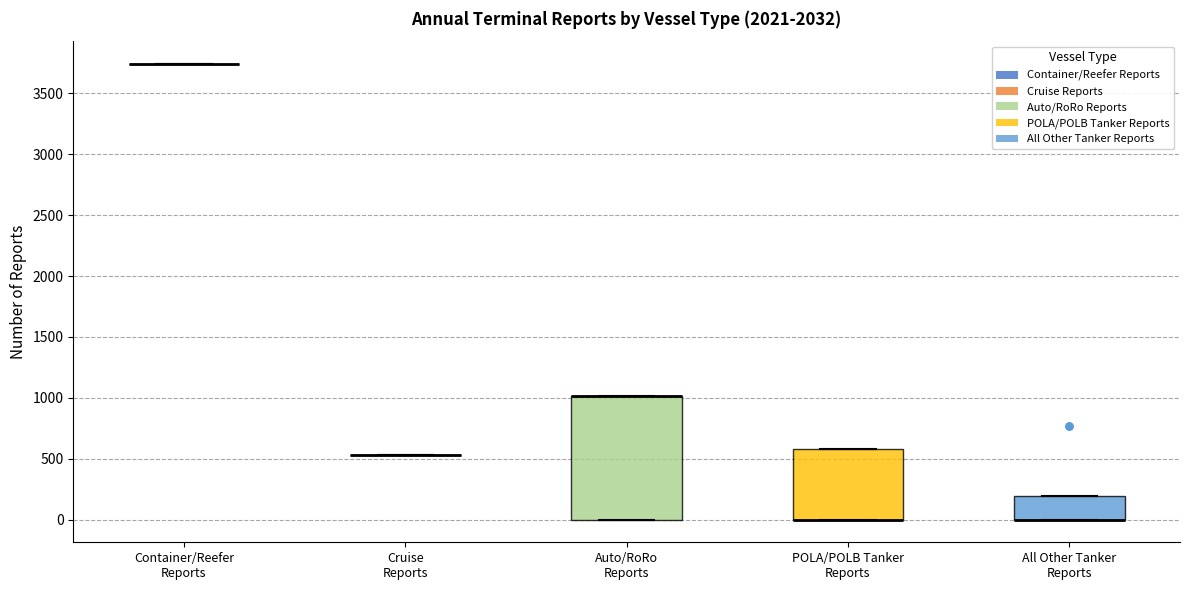

Which box is the tallest, from its lower edge to its upper edge?

Auto/RoRo Reports